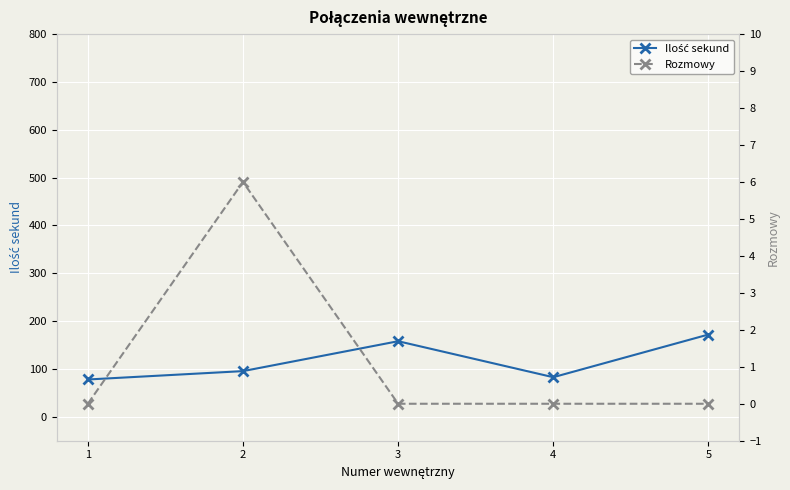

At 4, list the series in order from smallest to largest.

Rozmowy, Ilość sekund